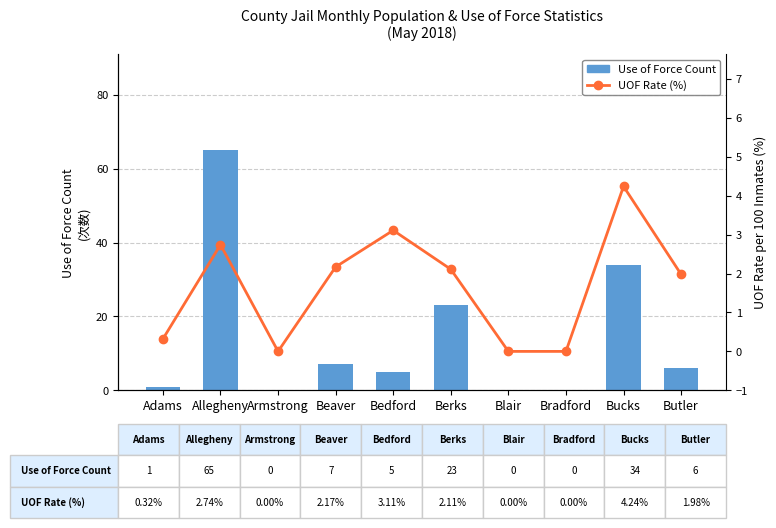

What is the difference between the Use of Force Count values at Butler and Bucks?

28.0